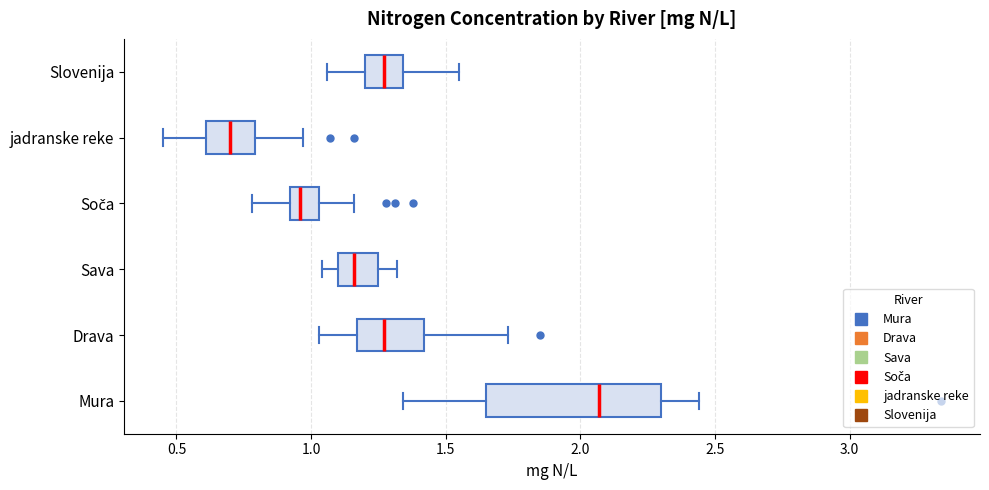

Which box has the furthest to the right median line?

Mura